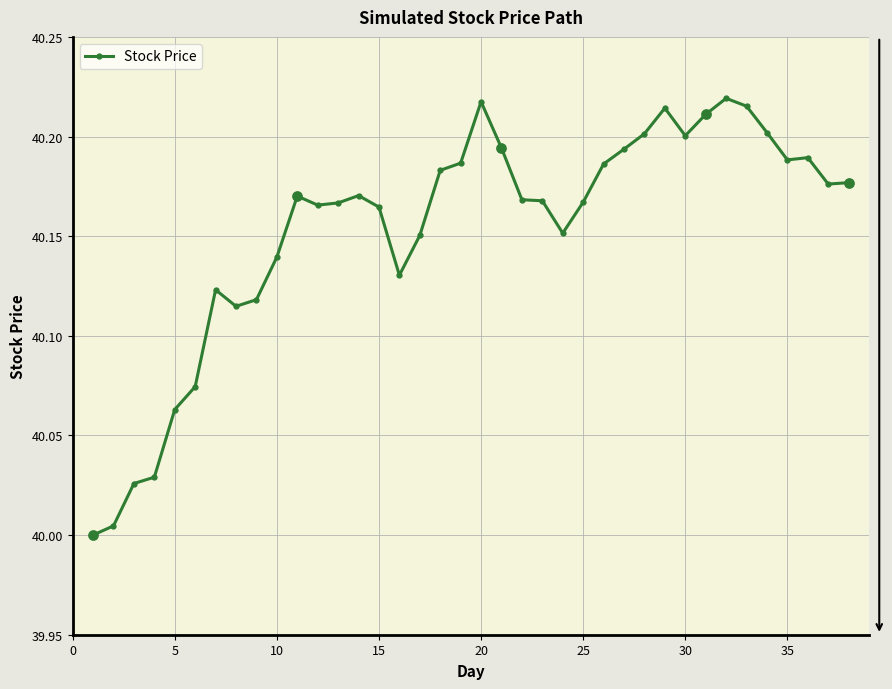

True or false: there are more than 0 points higher than both neighbors.

True